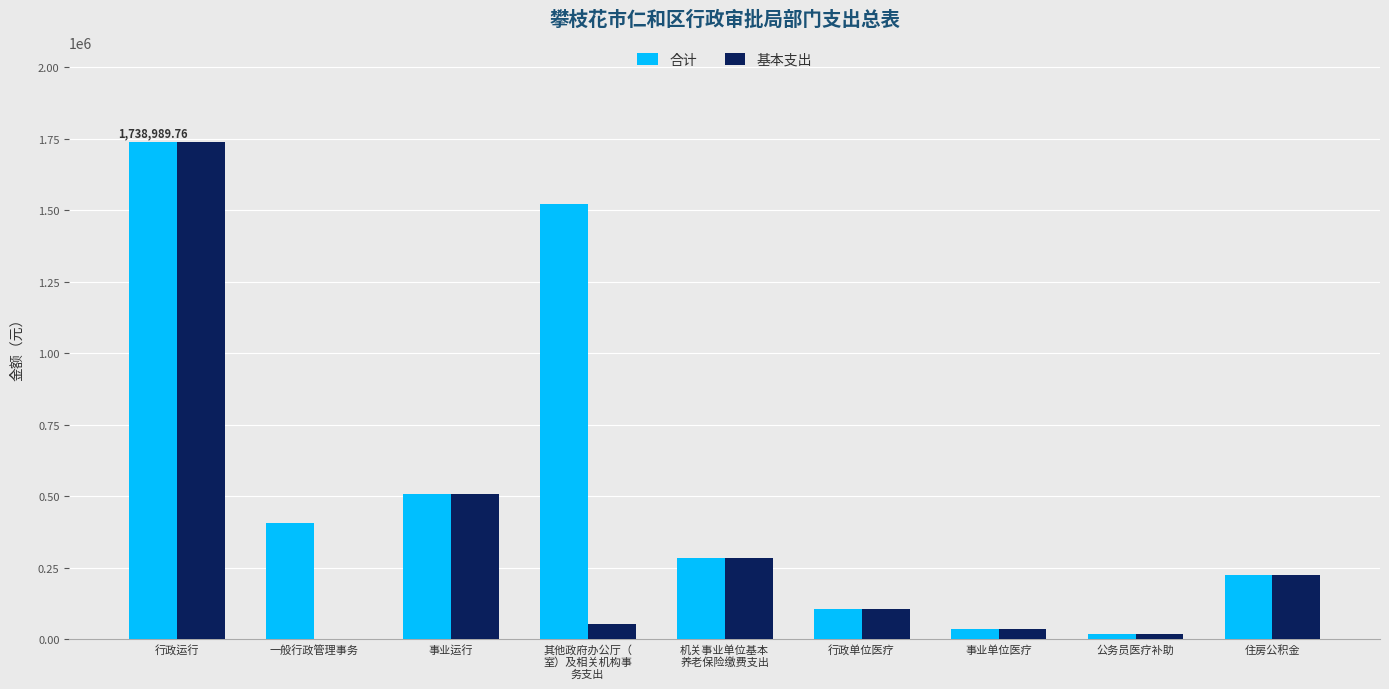

What are all the series names shown in the legend?

合计, 基本支出